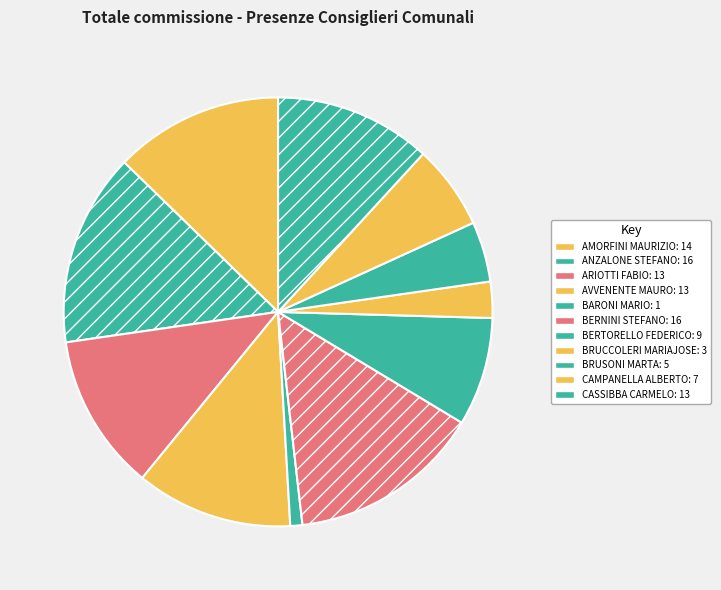

How many segments does this pie chart have?

11